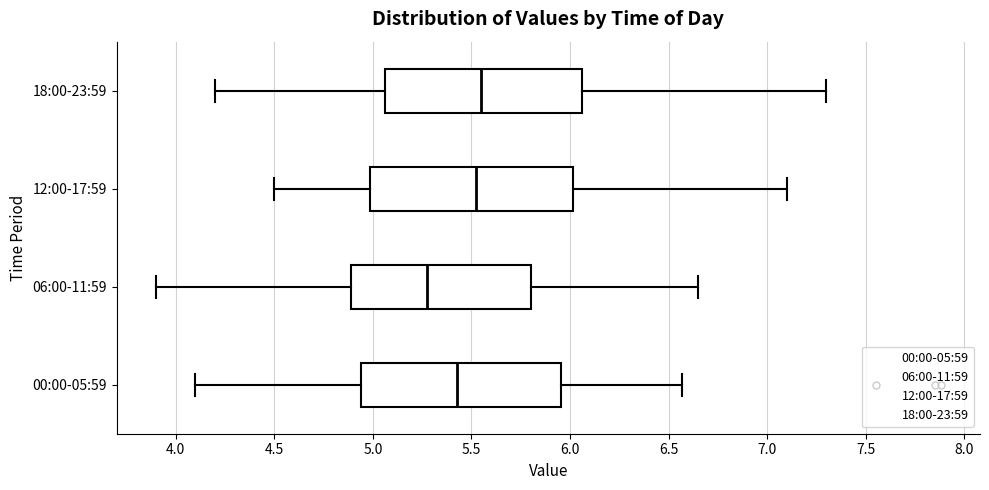

Which box's median line is the furthest to the left?

06:00-11:59